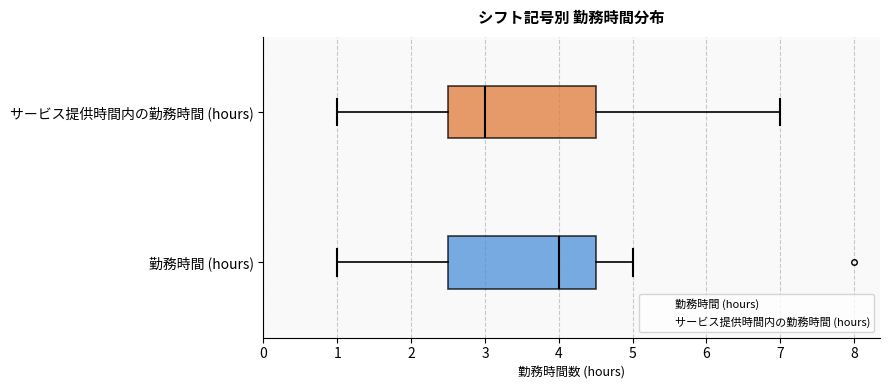

Where is the right edge of the box for サービス提供時間内の勤務時間 (hours) on the x-axis? The values are not printed on the chart, so give them approximately, as read against the axis.

4.5